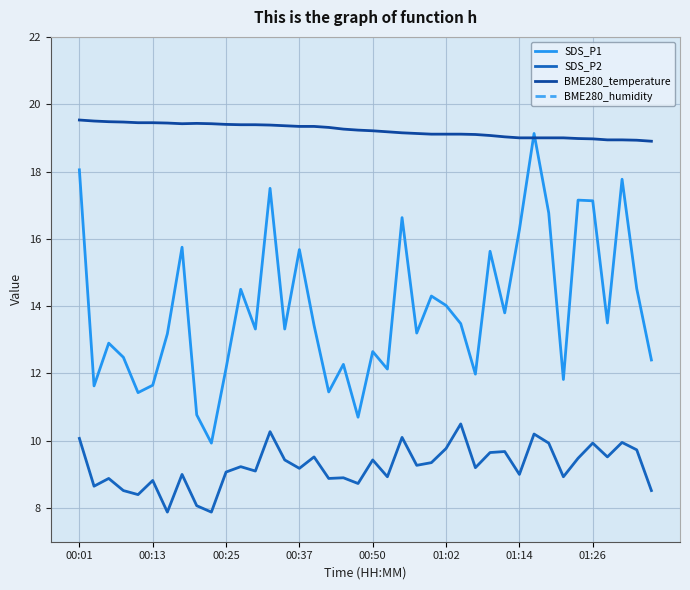

What is the average value of the BME280_temperature series?

19.2